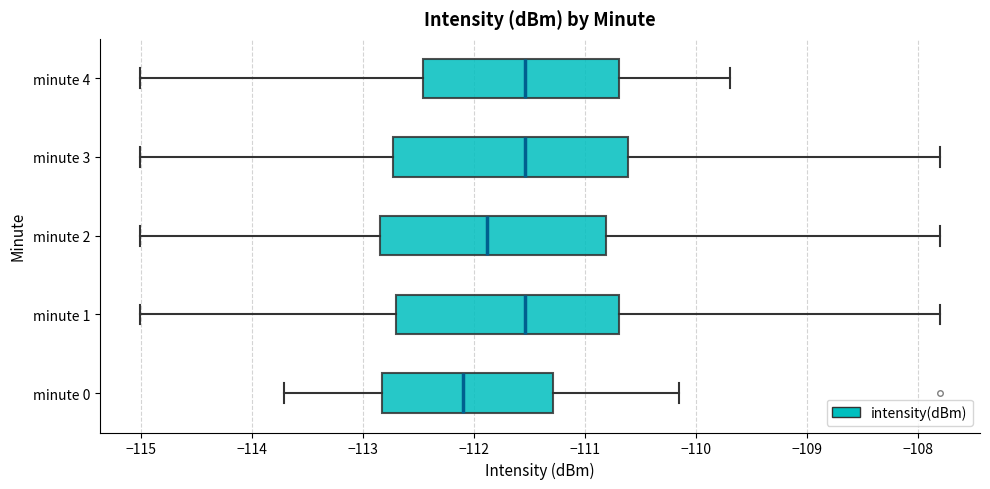

Which box has the furthest to the left median line?

minute 0